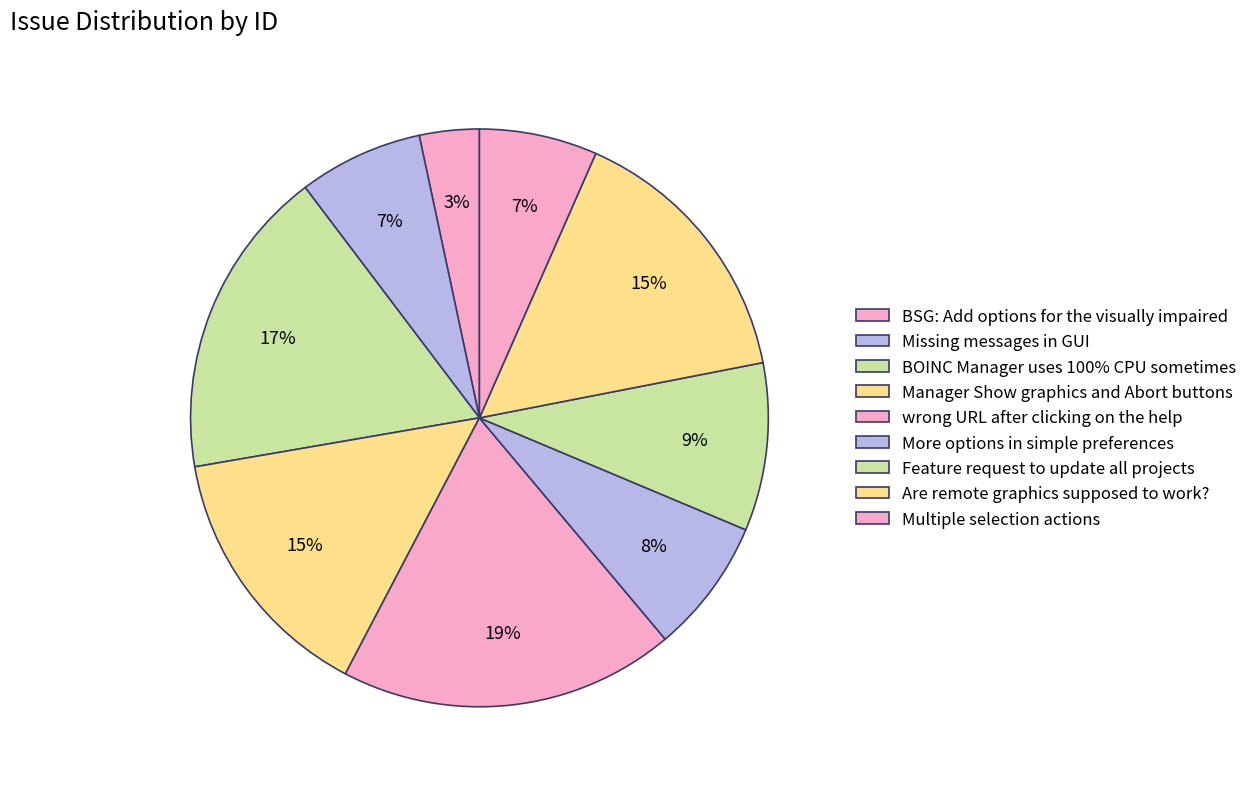

How many slices are in this pie chart?

9